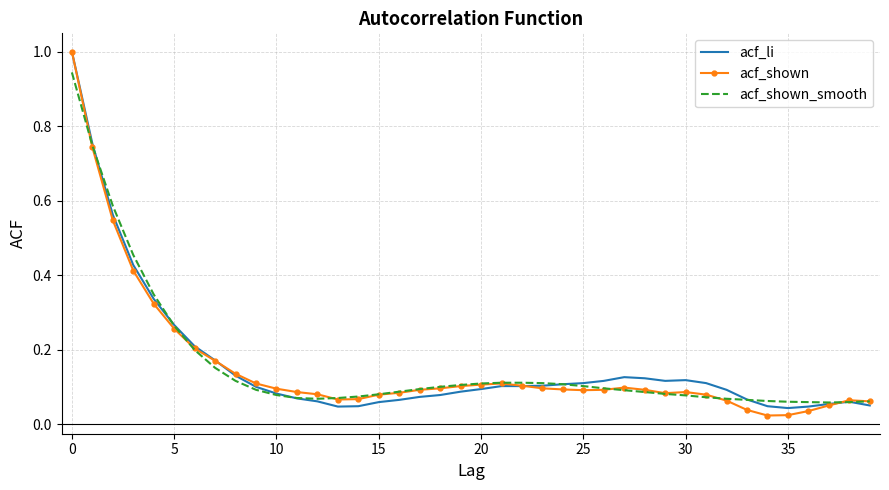

What is the maximum value for acf_li?

1.0